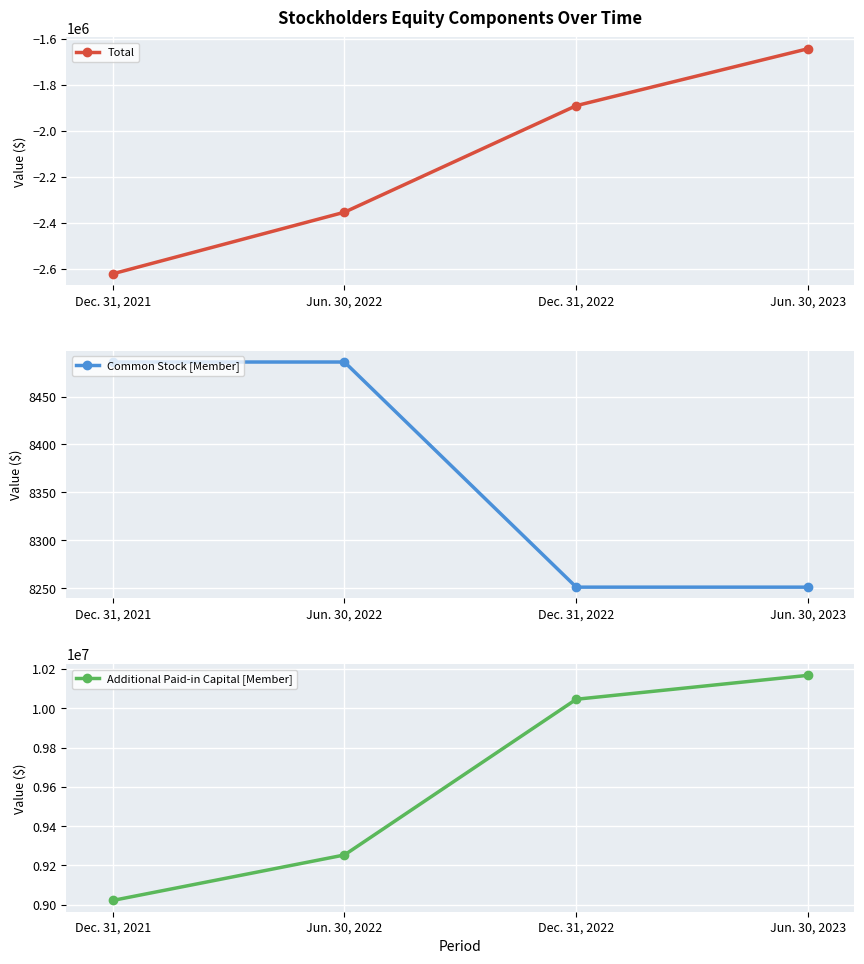

True or false: Total and Common Stock [Member] intersect in this chart.

False